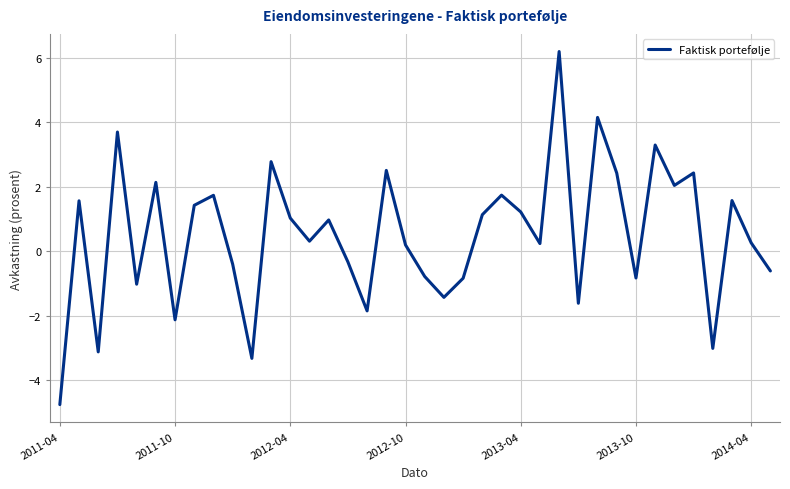

How many lines are shown in the chart?

1